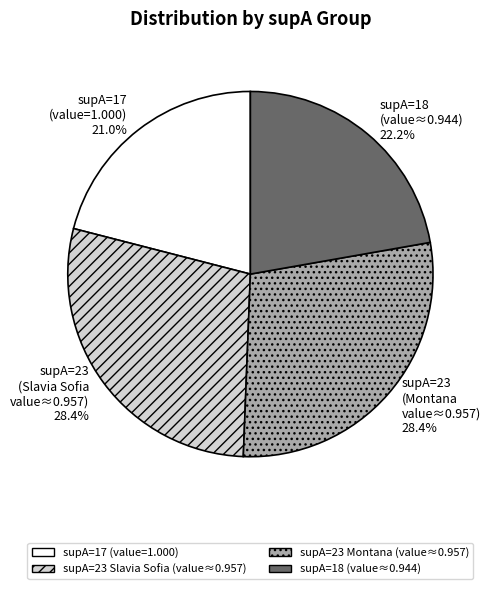

Combined, what portion of the pie is supA=23 Montana (value≈0.957) and supA=18 (value≈0.944)?

50.6%